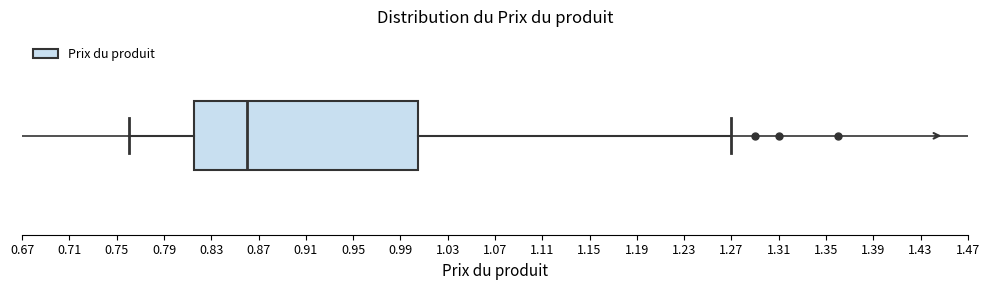

Read this box plot against the x-axis: the position of the median line, the range covered by the box, and the ends of both whiskers. The values are not printed on the chart, so give them approximately, as read against the axis.

median 0.860, box 0.815 to 1.005, whiskers 0.760 to 1.270